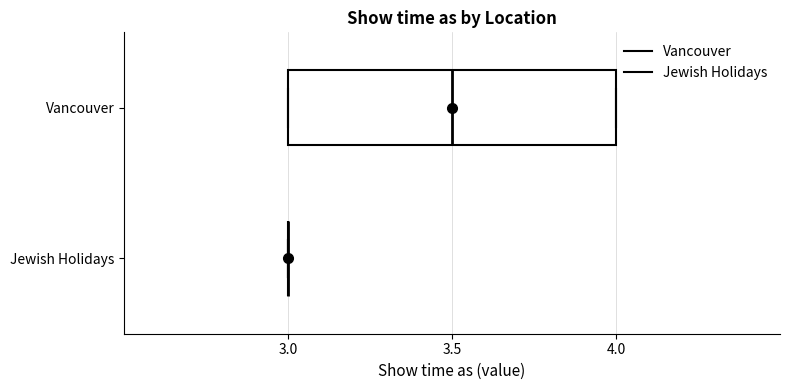

Reading bottom to top, transcribe this box plot: for each box, give where its median line is, the range the box spans, and where its two whiskers end, as read against the x-axis. The values are not printed on the chart, so give them approximately, as read against the axis.

Jewish Holidays: box collapsed to a line at 3.0, whiskers 3.0 to 3.0
Vancouver: median 3.5, box 3.0 to 4.0, whiskers 3.0 to 4.0